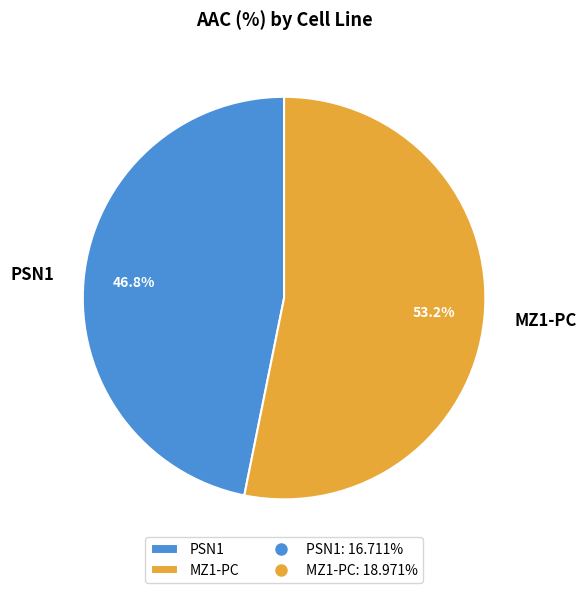

What is the ratio of the value at MZ1-PC to the value at PSN1?

1.1